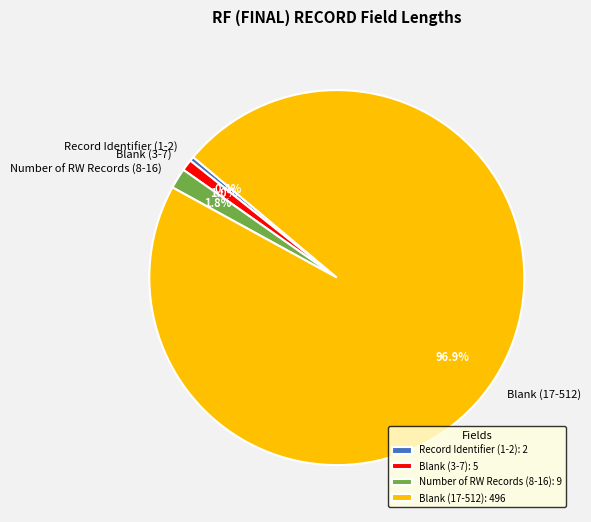

Rank the categories by value from lowest to highest.

Record Identifier (1-2), Blank (3-7), Number of RW Records (8-16), Blank (17-512)